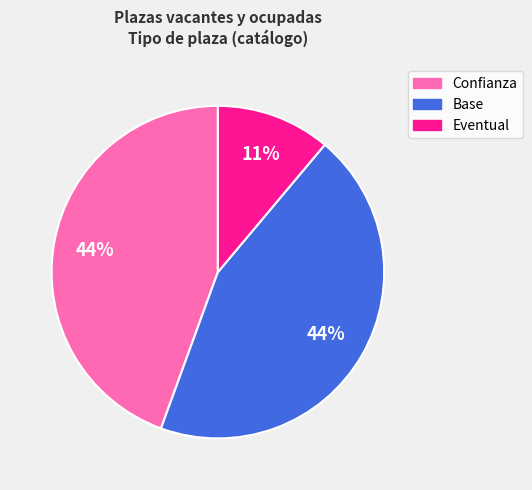

To the nearest percent, what portion does Confianza represent?

44%